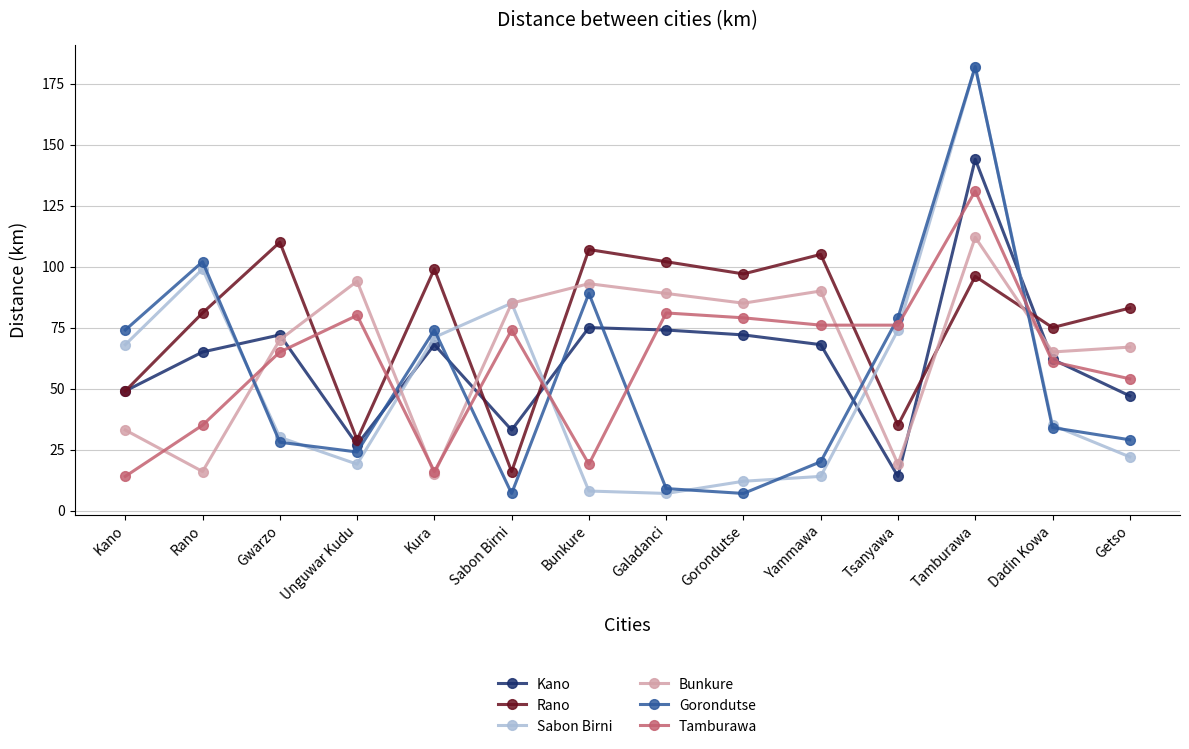

What is the sum of all Rano values?

1084